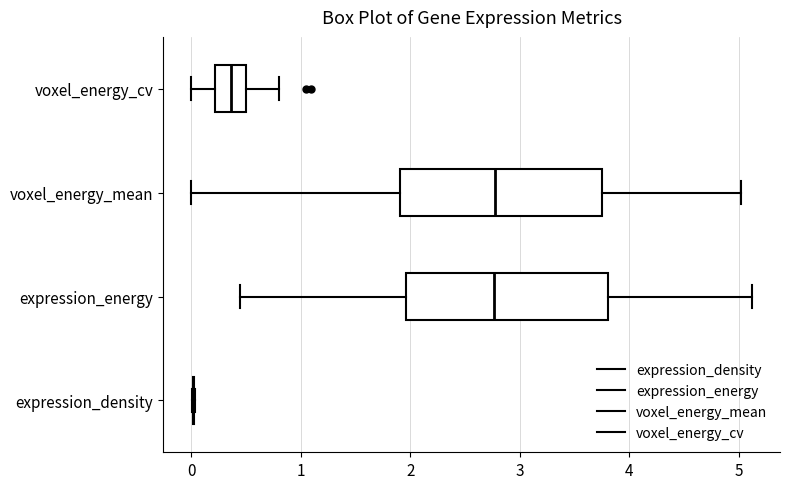

Reading bottom to top, transcribe this box plot: for each box, give where its median line is, the range the box spans, and where its two whiskers end, as read against the x-axis. The values are not printed on the chart, so give them approximately, as read against the axis.

expression_density: box collapsed to a line at 0.0, whiskers 0.0 to 0.0
expression_energy: median 2.8, box 2.0 to 3.8, whiskers 0.4 to 5.1
voxel_energy_mean: median 2.8, box 1.9 to 3.7, whiskers 0.0 to 5.0
voxel_energy_cv: median 0.4, box 0.2 to 0.5, whiskers 0.0 to 0.8